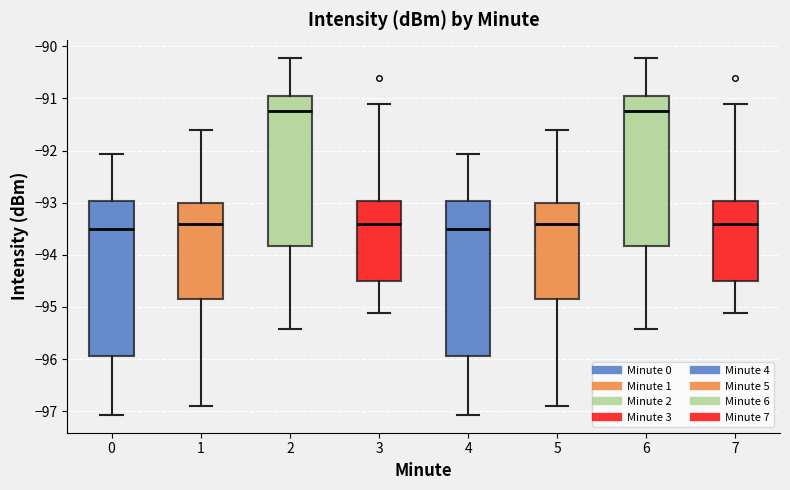

Reading left to right, read every box against the y-axis: the position of its median line, the range the box covers, and the ends of its whiskers. The values are not printed on the chart, so give them approximately, as read against the axis.

0: median -93.5, box -95.9 to -93.0, whiskers -97.1 to -92.1
1: median -93.4, box -94.9 to -93.0, whiskers -96.9 to -91.6
2: median -91.2, box -93.8 to -91.0, whiskers -95.4 to -90.2
3: median -93.4, box -94.5 to -93.0, whiskers -95.1 to -91.1
4: median -93.5, box -95.9 to -93.0, whiskers -97.1 to -92.1
5: median -93.4, box -94.9 to -93.0, whiskers -96.9 to -91.6
6: median -91.2, box -93.8 to -91.0, whiskers -95.4 to -90.2
7: median -93.4, box -94.5 to -93.0, whiskers -95.1 to -91.1